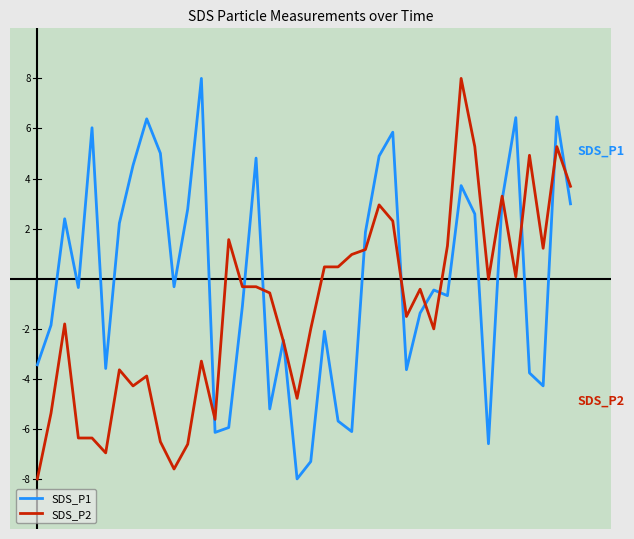

Which category has the highest value in the SDS_P2 series?

31